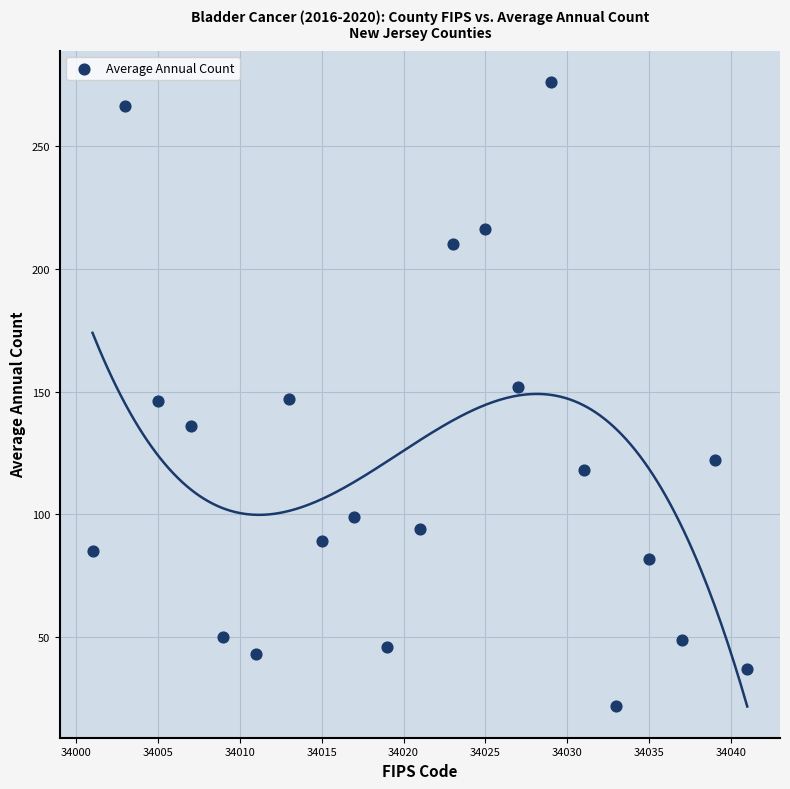

What is the range of Y values (max minus min)?

254